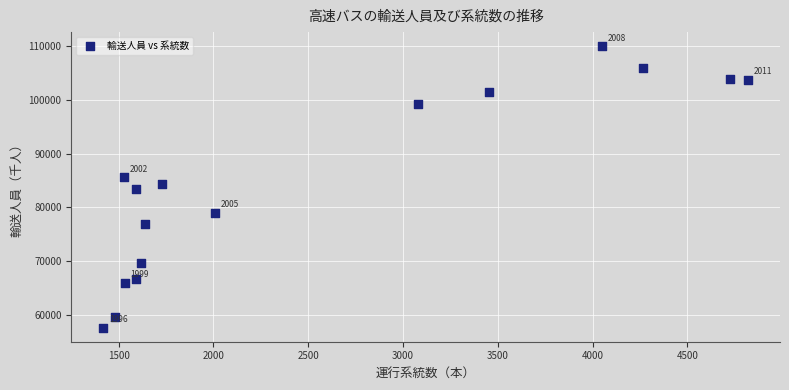

What is the range of X values (max minus min)?

3398